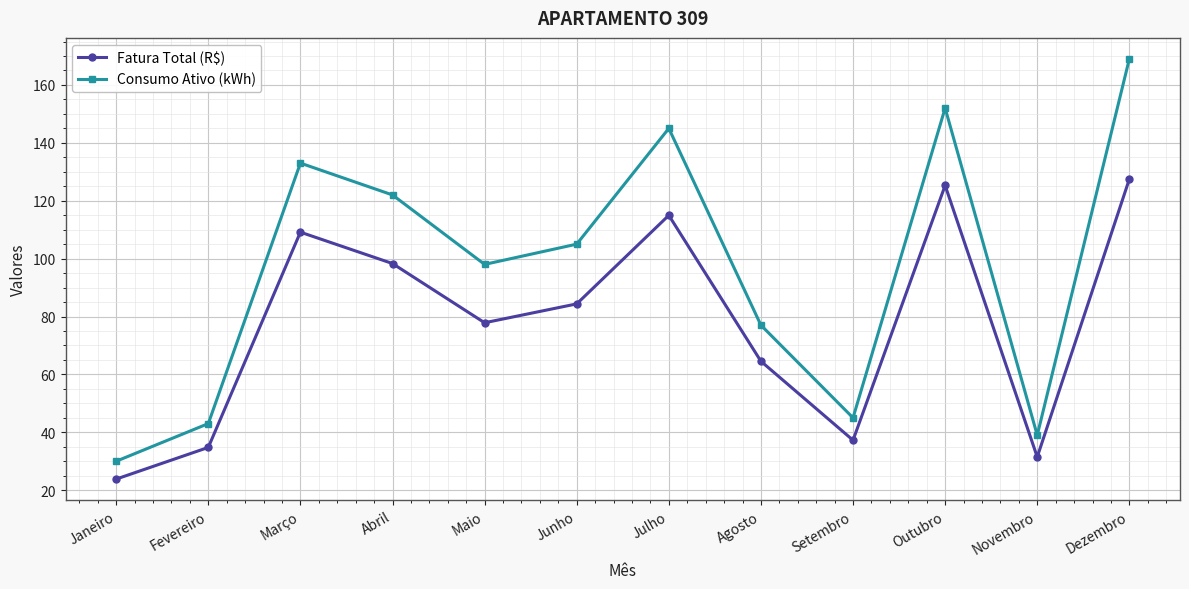

How many lines are shown in the chart?

2